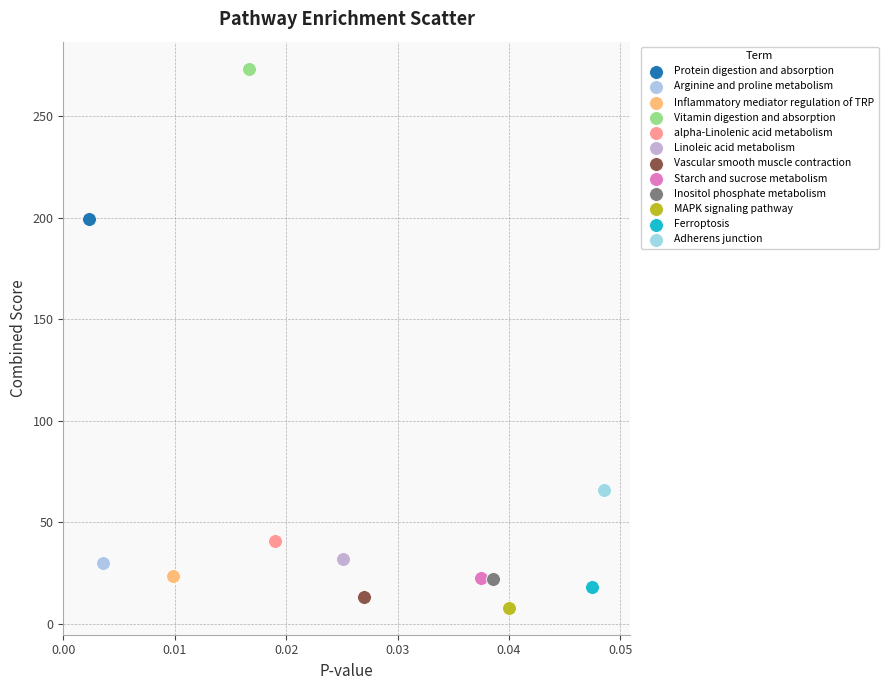

Which series reaches the maximum Y coordinate?

Vitamin digestion and absorption